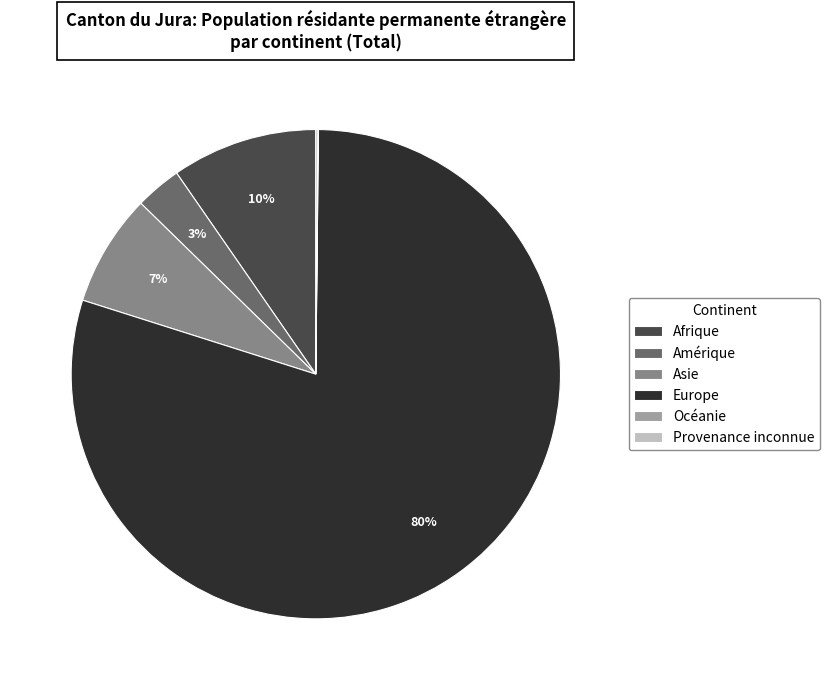

To the nearest percent, what percentage of the pie is Amérique?

3%